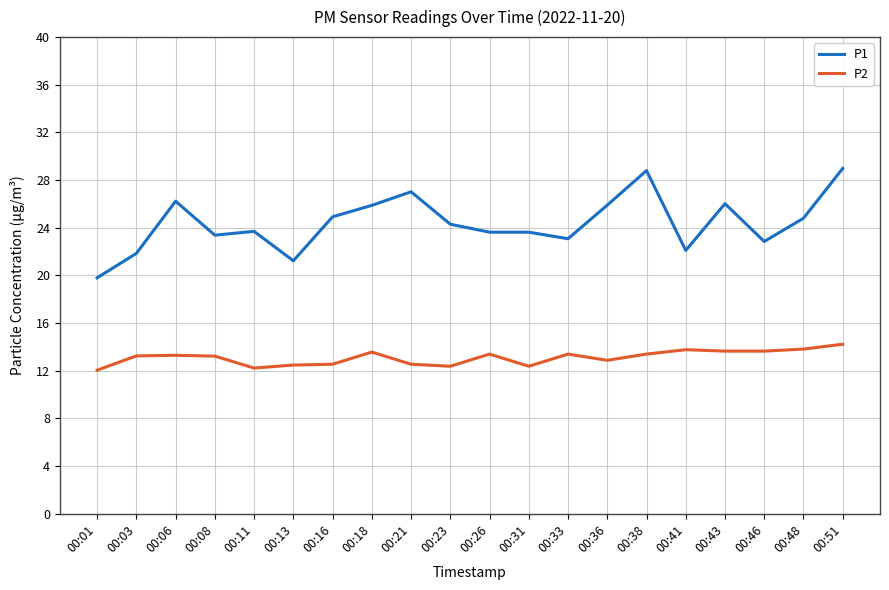

What is the minimum value for P2?

12.1